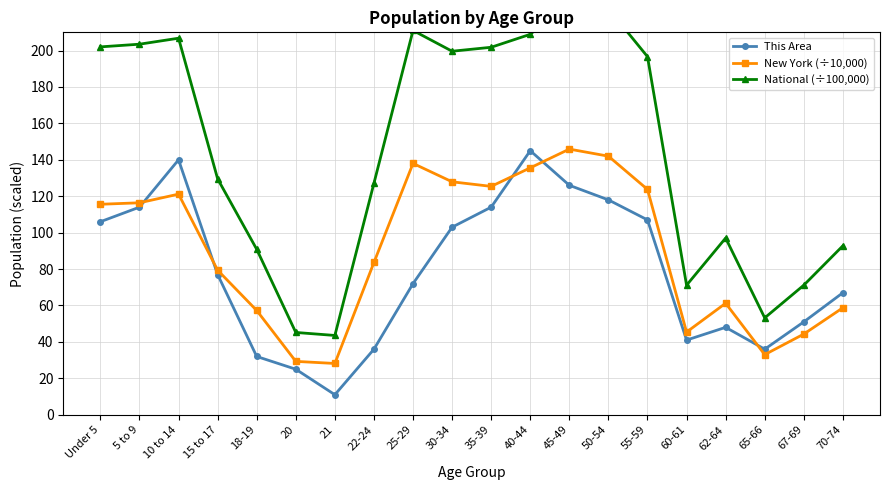

Where is the first local minimum for National (÷100,000)?

21